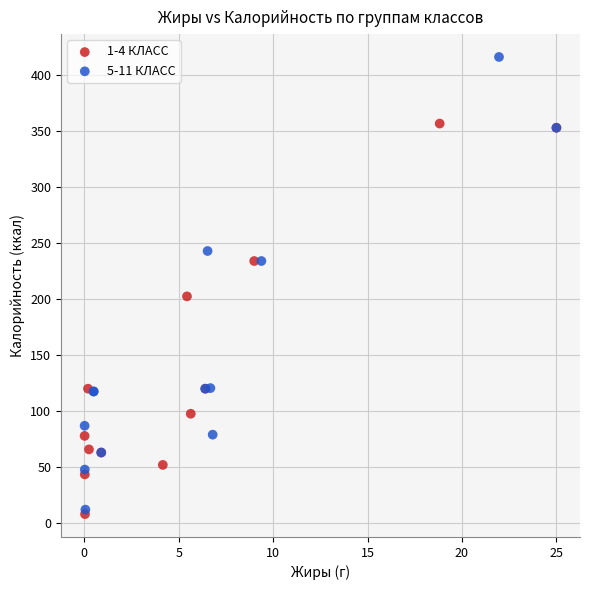

Which series reaches the minimum Y coordinate?

1-4 КЛАСС